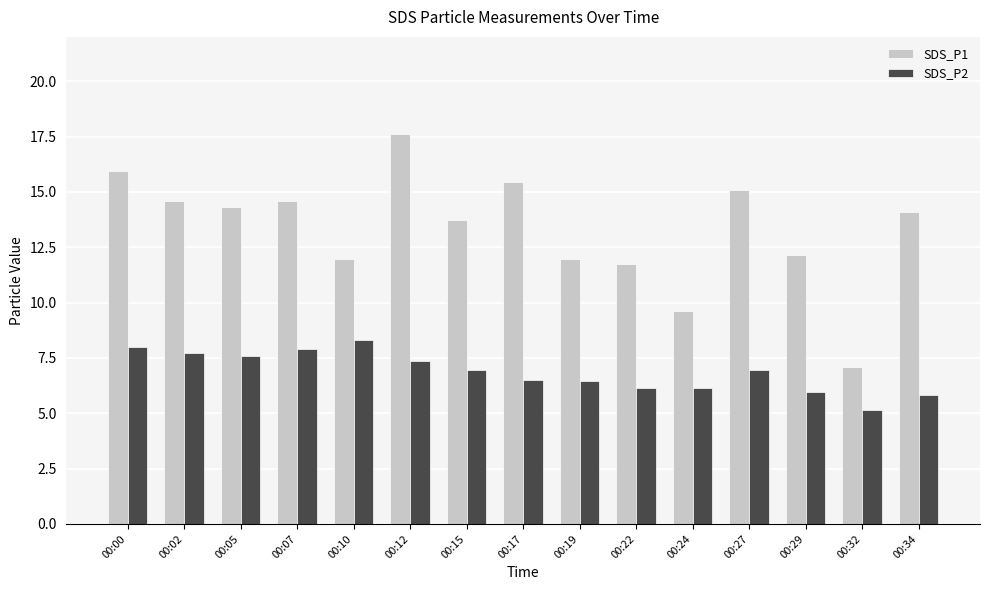

What is the approximate value of SDS_P2 at 00:22?

6.2